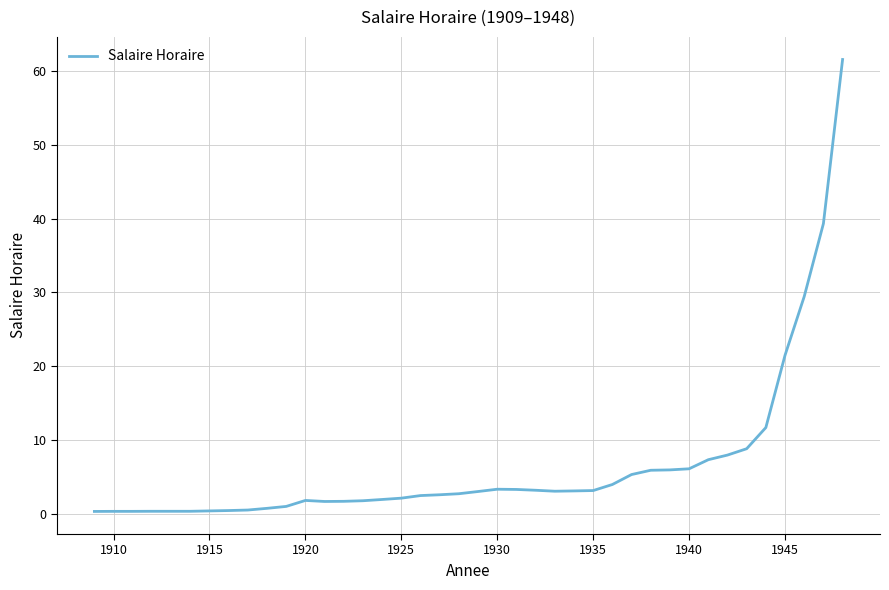

What is the maximum value shown in the chart?

61.6